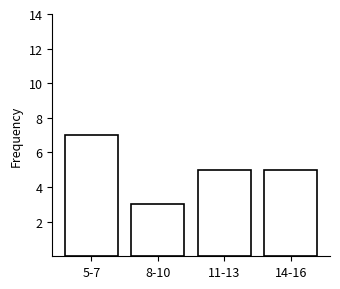

Reading left to right, extract all data points from this chart.

5-7=7	8-10=3	11-13=5	14-16=5